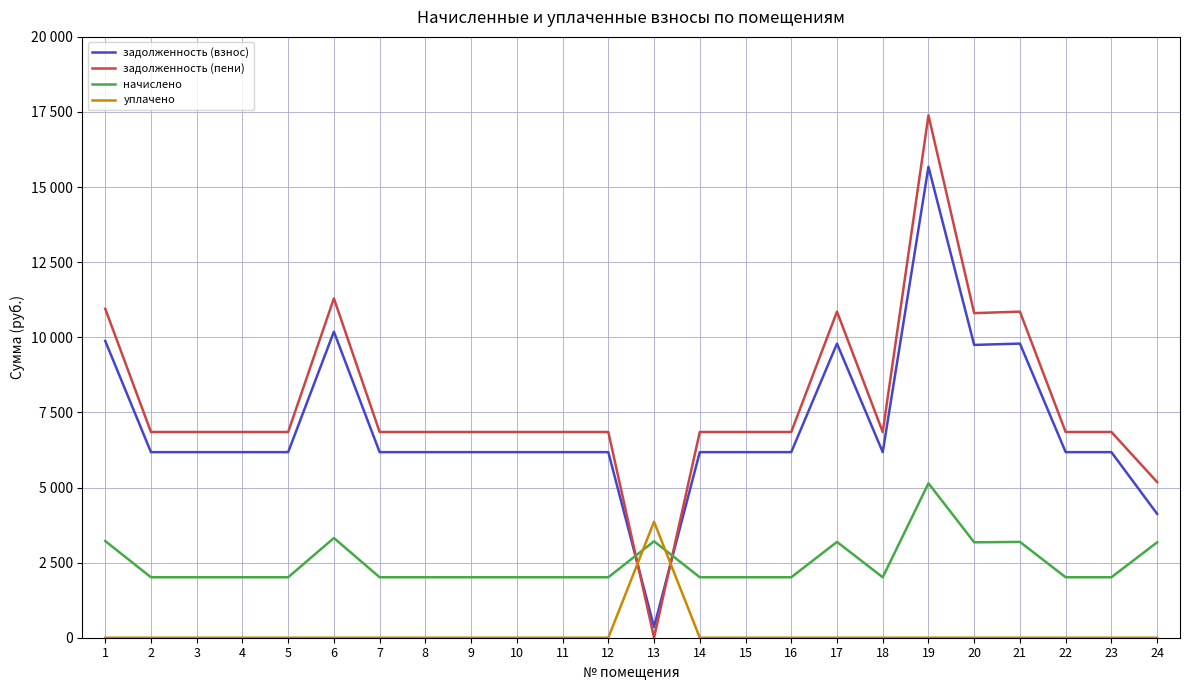

Which series has the widest spread of values?

задолженность (пени)